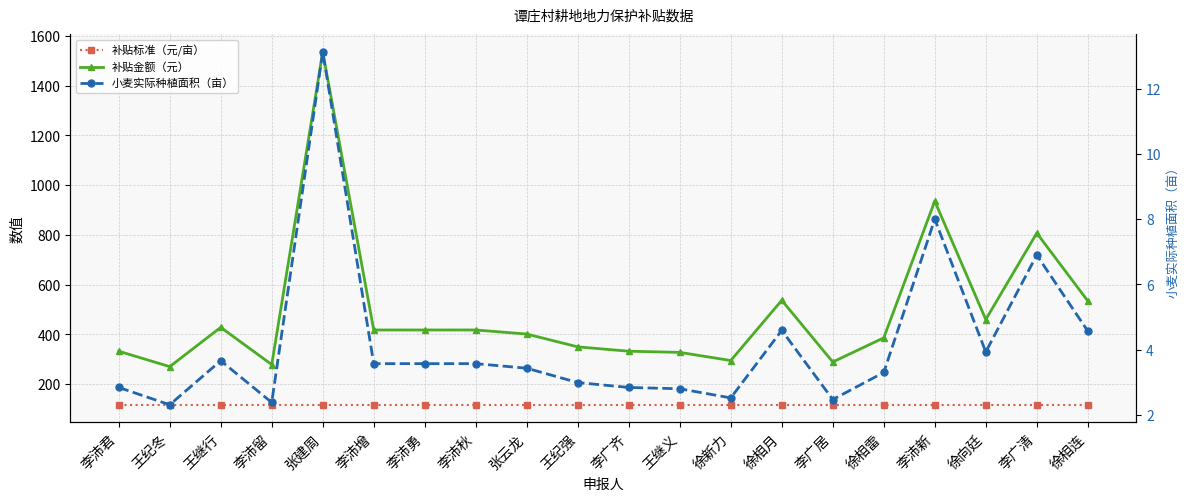

The 补贴金额（元） series shows 534.7 at 徐相连. True or false?

True